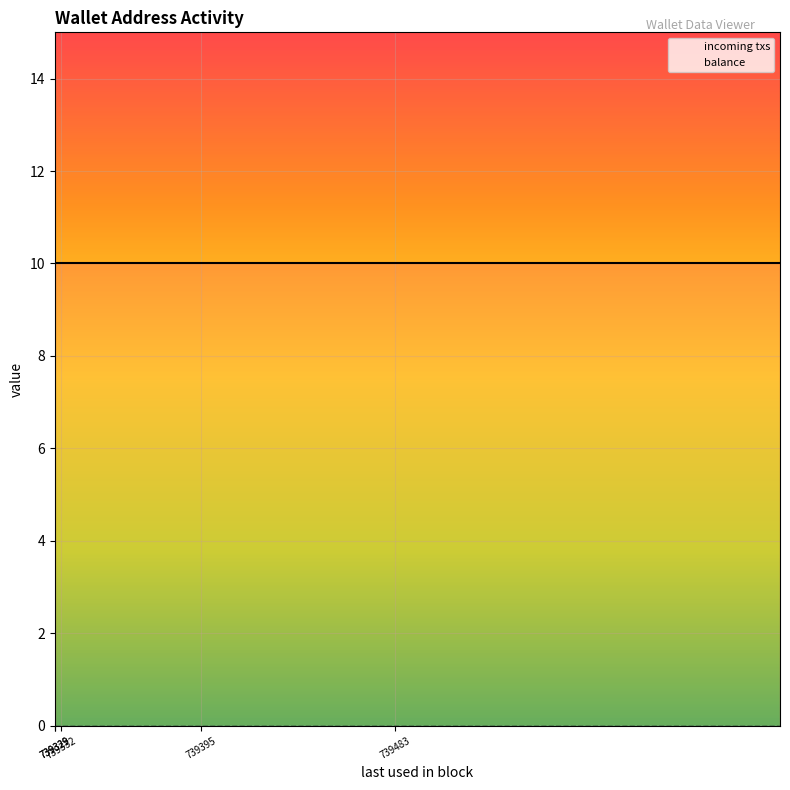

True or false: balance has more than 2 interior local peaks.

False